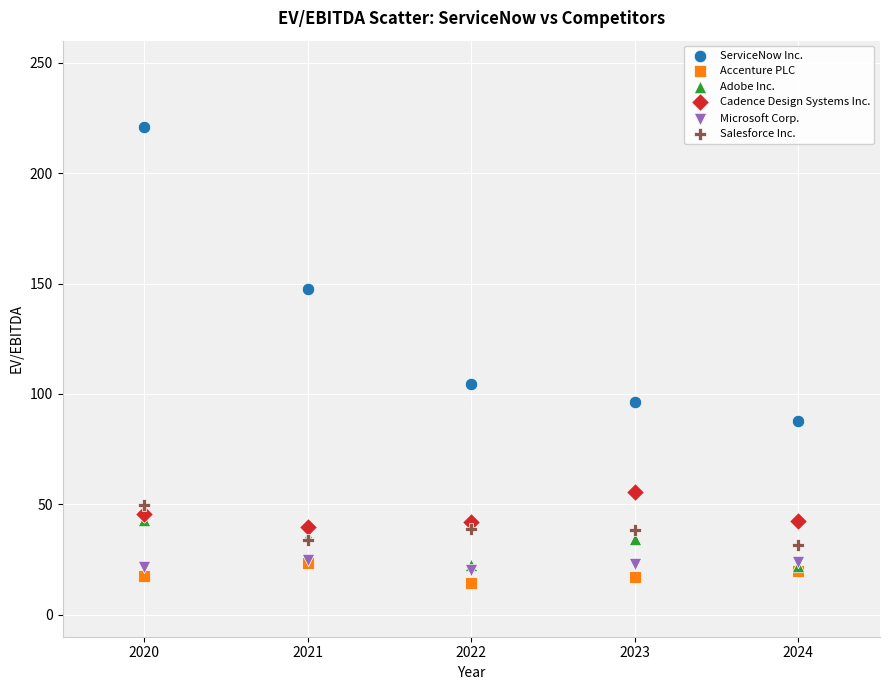

Which series has the widest spread of Y values?

ServiceNow Inc.